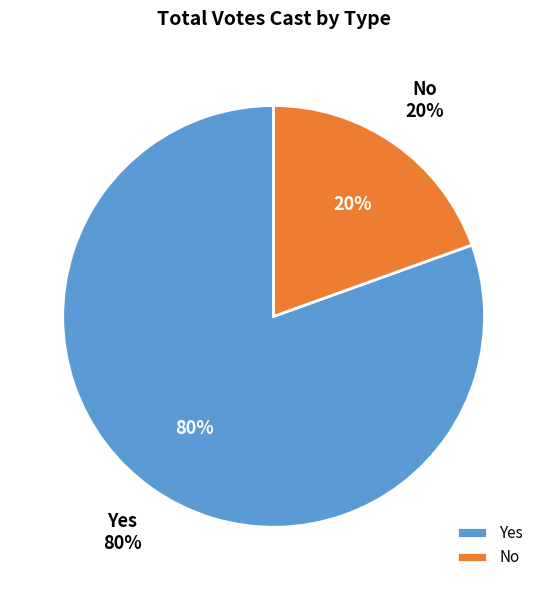

What is the change in value from Yes to No?

-5302